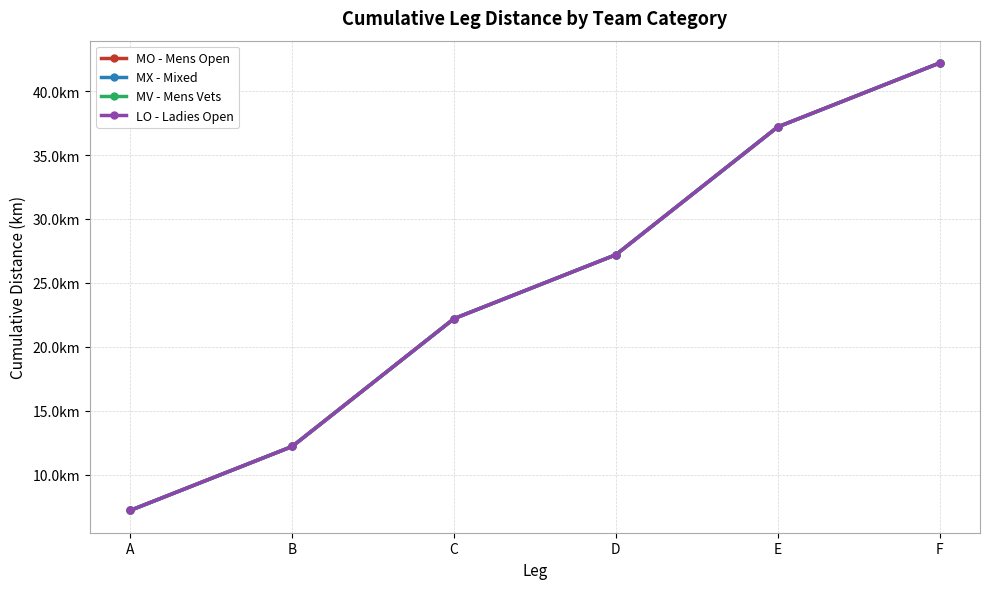

Is the value of LO - Ladies Open at C greater than the value of MO - Mens Open at C?

No